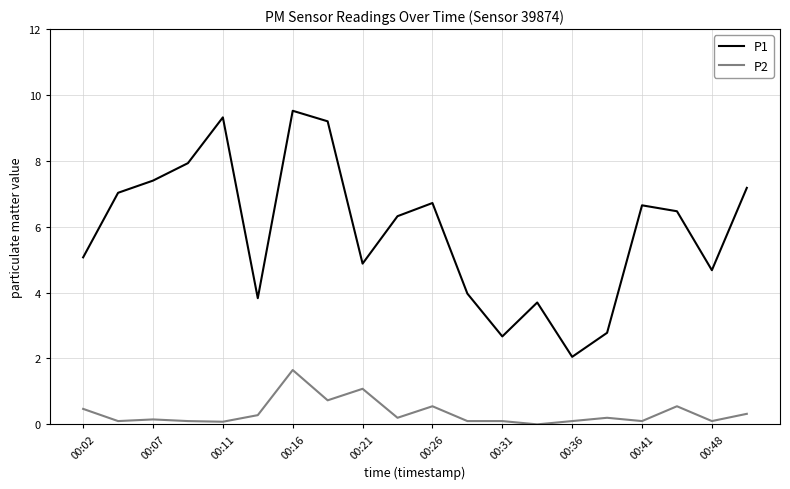

True or false: P1 and P2 cross at least once.

False